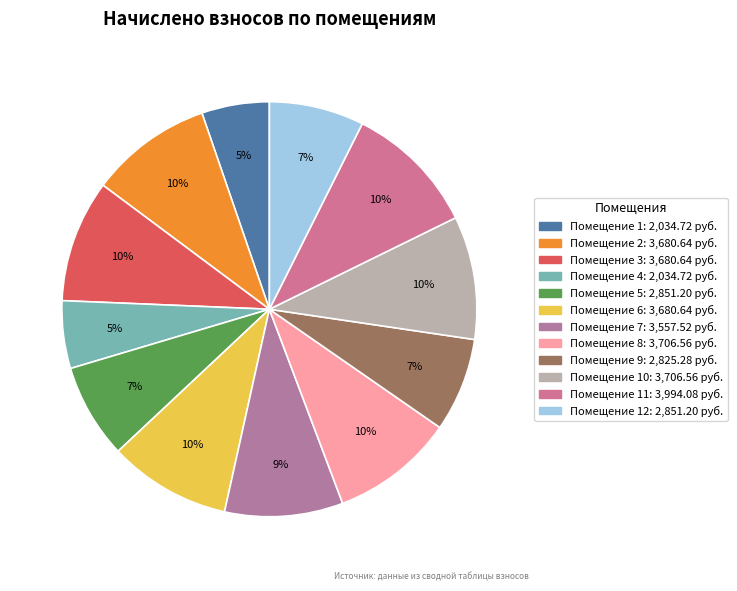

How many slices are in this pie chart?

12